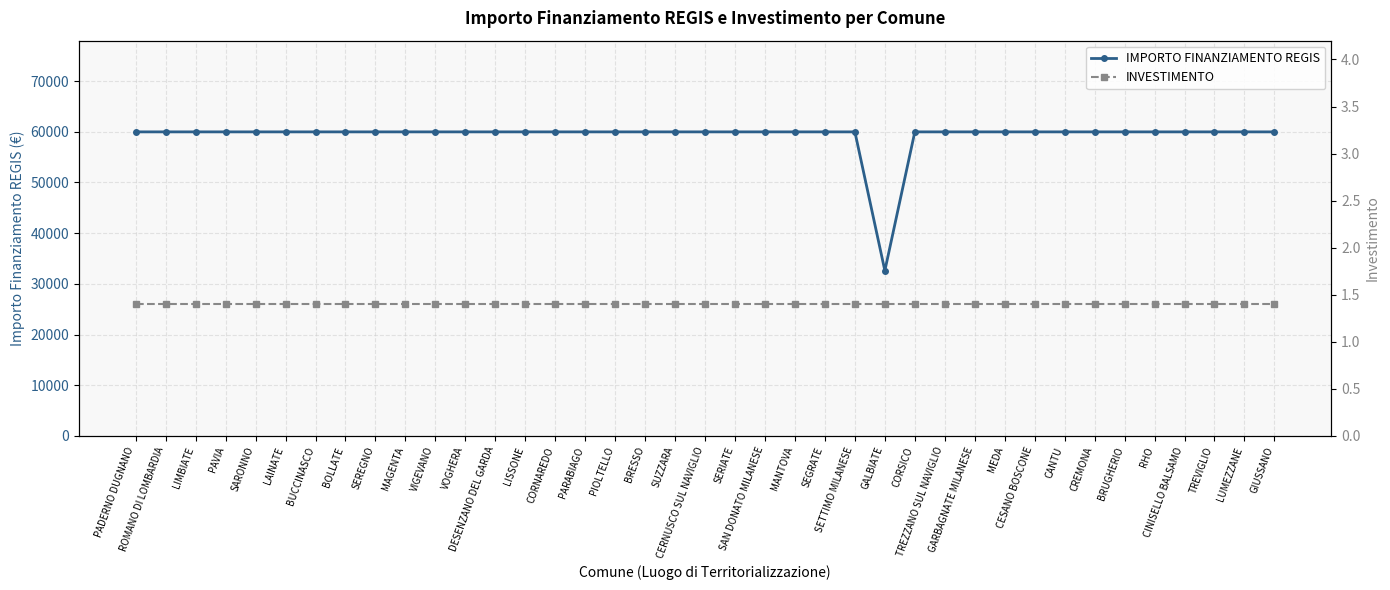

What is the total value across all series at CESANO BOSCONE?

59967.4